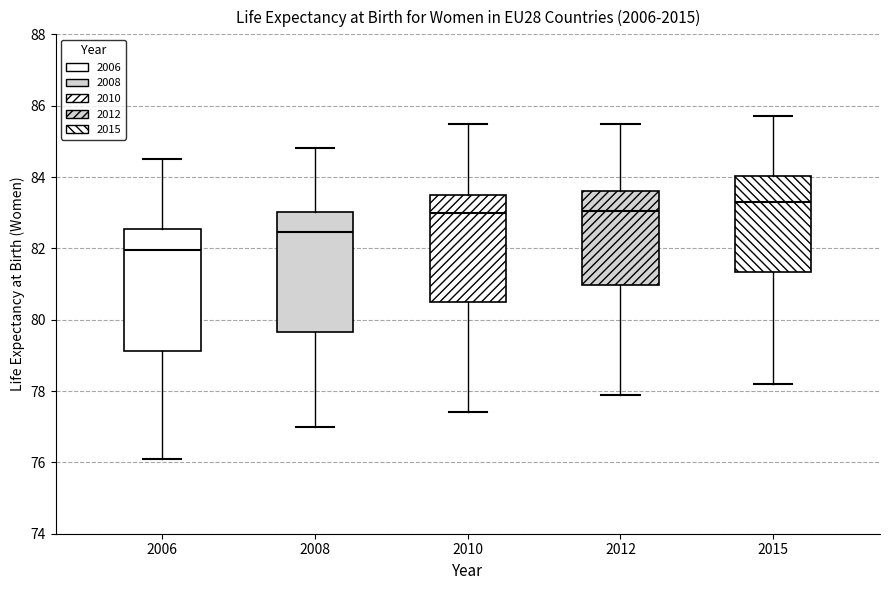

Reading left to right, read every box against the y-axis: the position of its median line, the range the box covers, and the ends of its whiskers. The values are not printed on the chart, so give them approximately, as read against the axis.

2006: median 82.0, box 79.2 to 82.6, whiskers 76.2 to 84.6
2008: median 82.4, box 79.6 to 83.0, whiskers 77.0 to 84.8
2010: median 83.0, box 80.6 to 83.6, whiskers 77.4 to 85.6
2012: median 83.0, box 81.0 to 83.6, whiskers 78.0 to 85.6
2015: median 83.4, box 81.4 to 84.0, whiskers 78.2 to 85.8